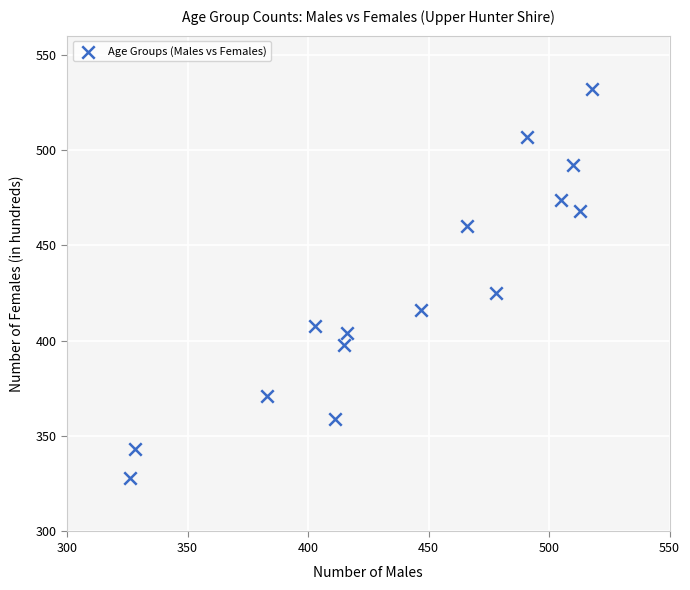

What is the range of Y values (max minus min)?

204